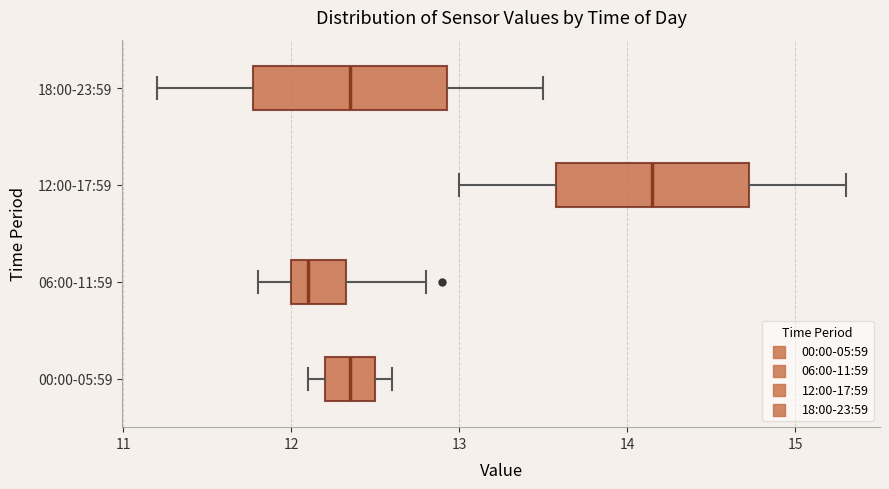

Reading bottom to top, read every box against the x-axis: the position of its median line, the range the box covers, and the ends of its whiskers. The values are not printed on the chart, so give them approximately, as read against the axis.

00:00-05:59: median 12.4, box 12.2 to 12.5, whiskers 12.1 to 12.6
06:00-11:59: median 12.1, box 12.0 to 12.3, whiskers 11.8 to 12.8
12:00-17:59: median 14.2, box 13.6 to 14.7, whiskers 13.0 to 15.3
18:00-23:59: median 12.4, box 11.8 to 12.9, whiskers 11.2 to 13.5